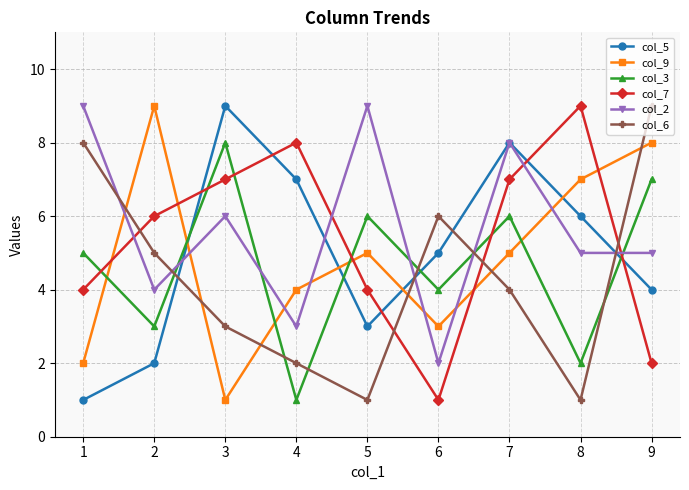

How many intersections are there between col_7 and col_6?

4